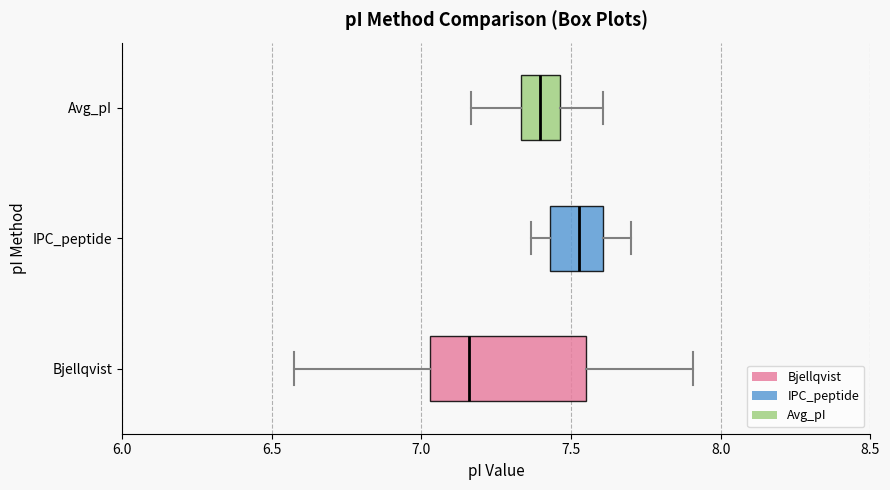

Which box has the furthest to the left median line?

Bjellqvist